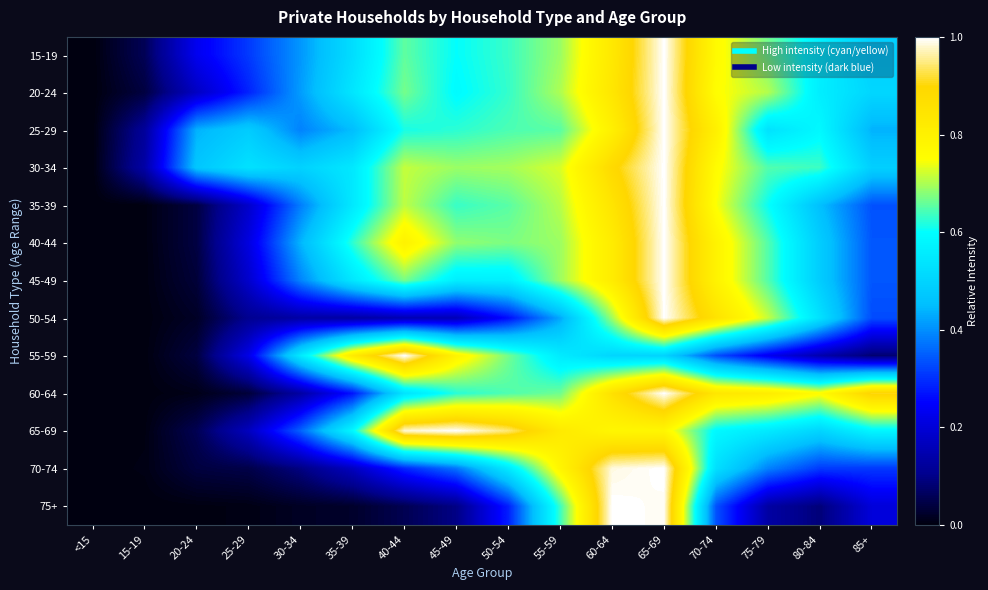

Rank the series at 50-54 from highest to lowest value.

65-69, 30-34, 40-44, 55-59, 35-39, 60-64, 25-29, 15-19, 20-24, 45-49, 70-74, 75+, 50-54